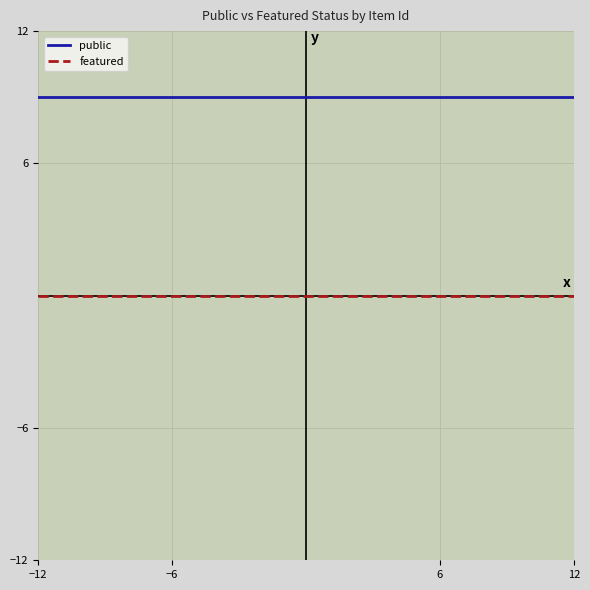

What is the highest value of the public series?

9